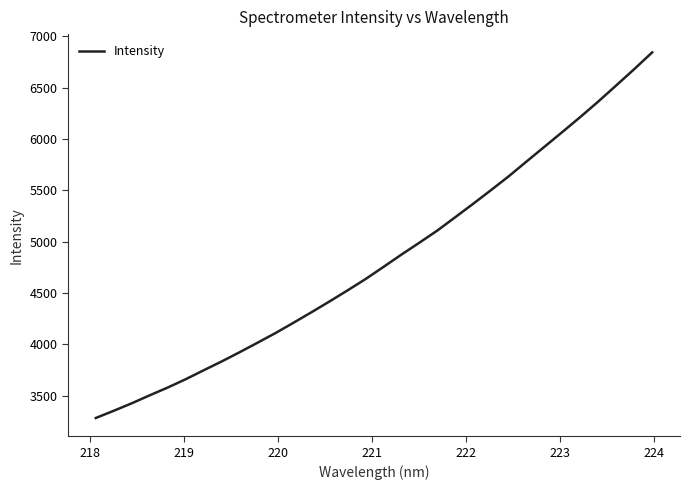

What is the difference between the maximum and minimum values?

3558.0